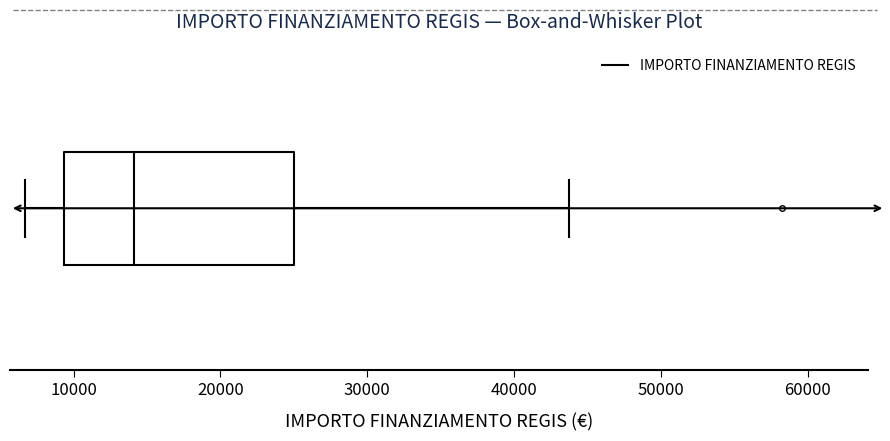

Read this box plot against the x-axis: the position of the median line, the range covered by the box, and the ends of both whiskers. The values are not printed on the chart, so give them approximately, as read against the axis.

median 14000, box 9000 to 25000, whiskers 7000 to 44000